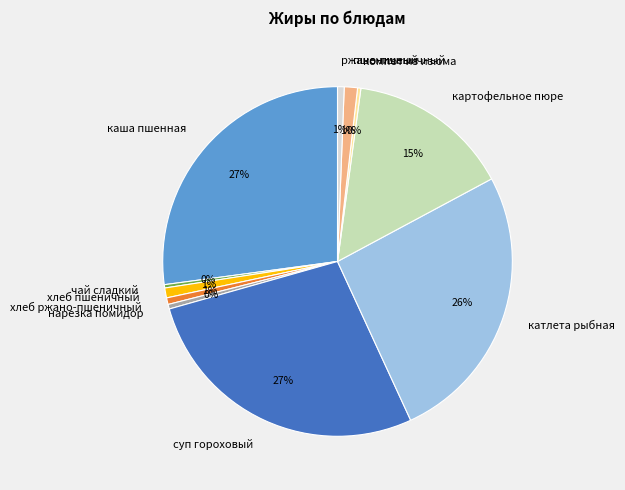

Is it true that пшеничный is 11% of the pie?

False